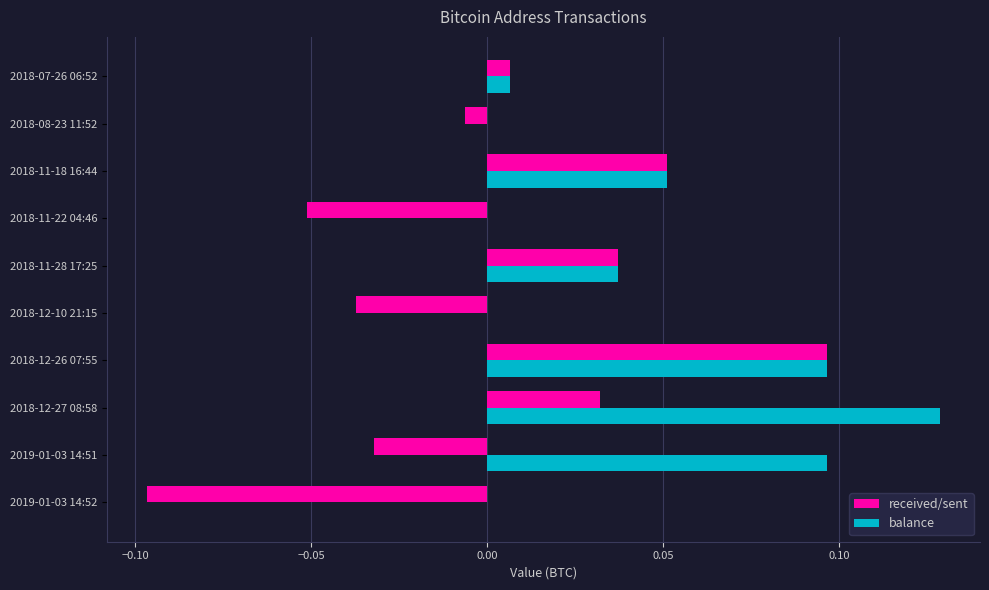

The value of received/sent at 2018-11-28 17:25 is 0.1. True or false?

False